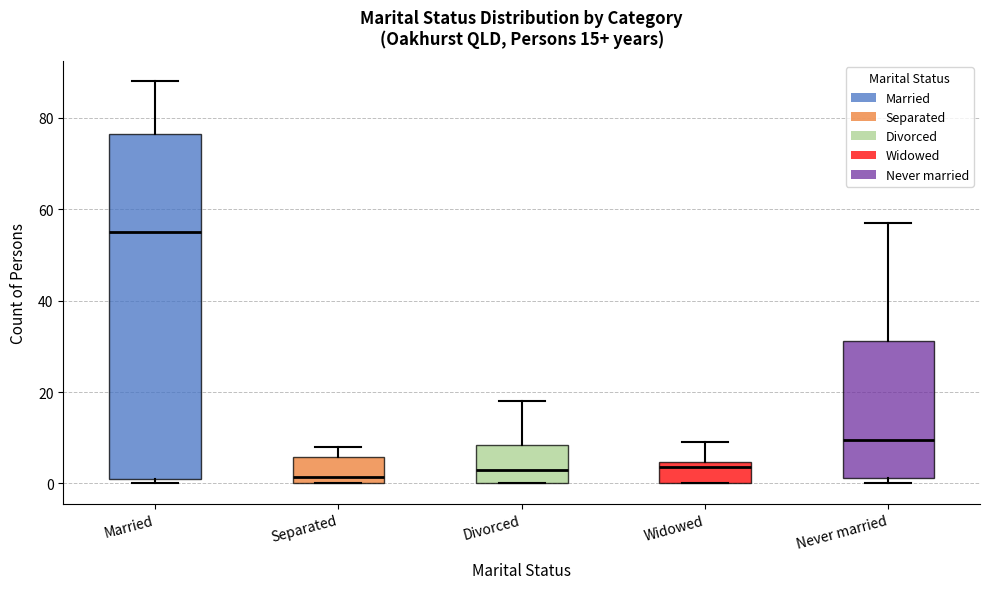

Comparing the boxes themselves (not the whiskers), which one is the tallest?

Married